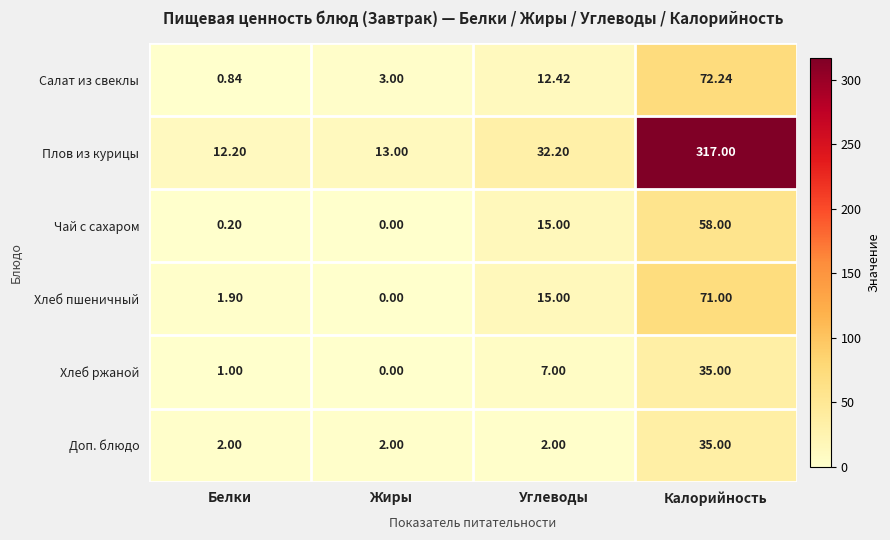

Which series changed the most between Белки and Калорийность?

Плов из курицы